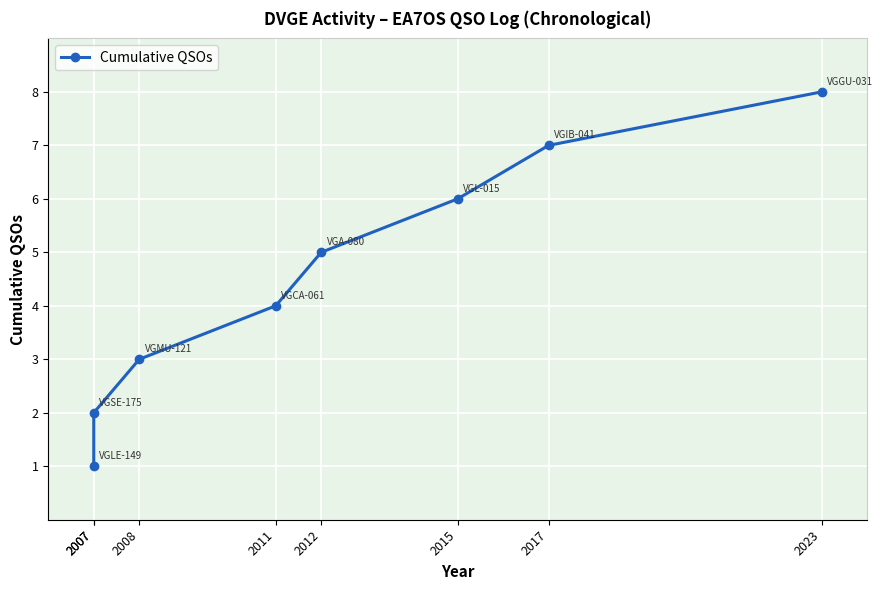

How many data points are above 5?

3